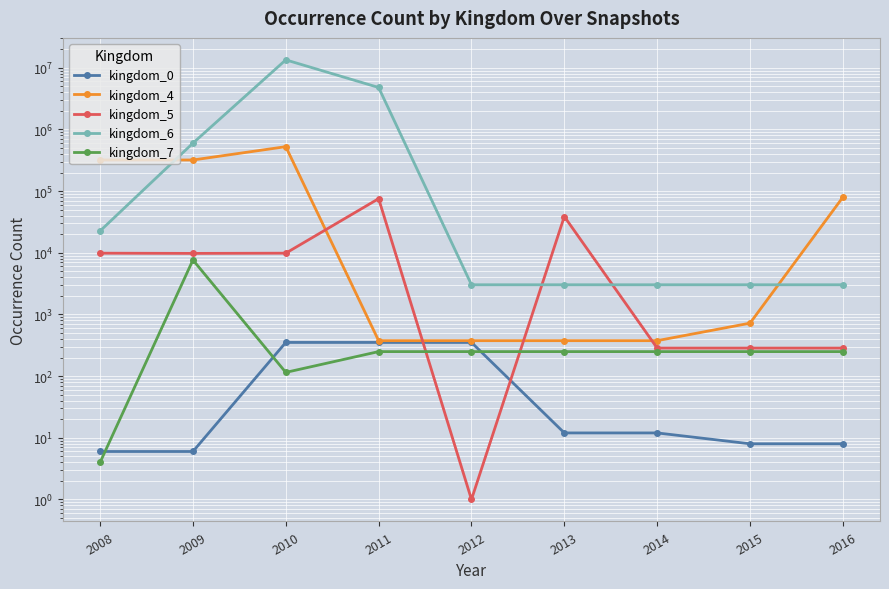

What is the smallest value displayed?

1